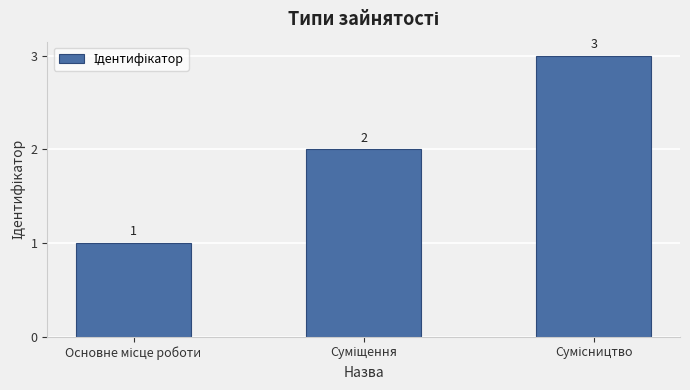

Are the bars grouped side by side (vs. stacked)?

No